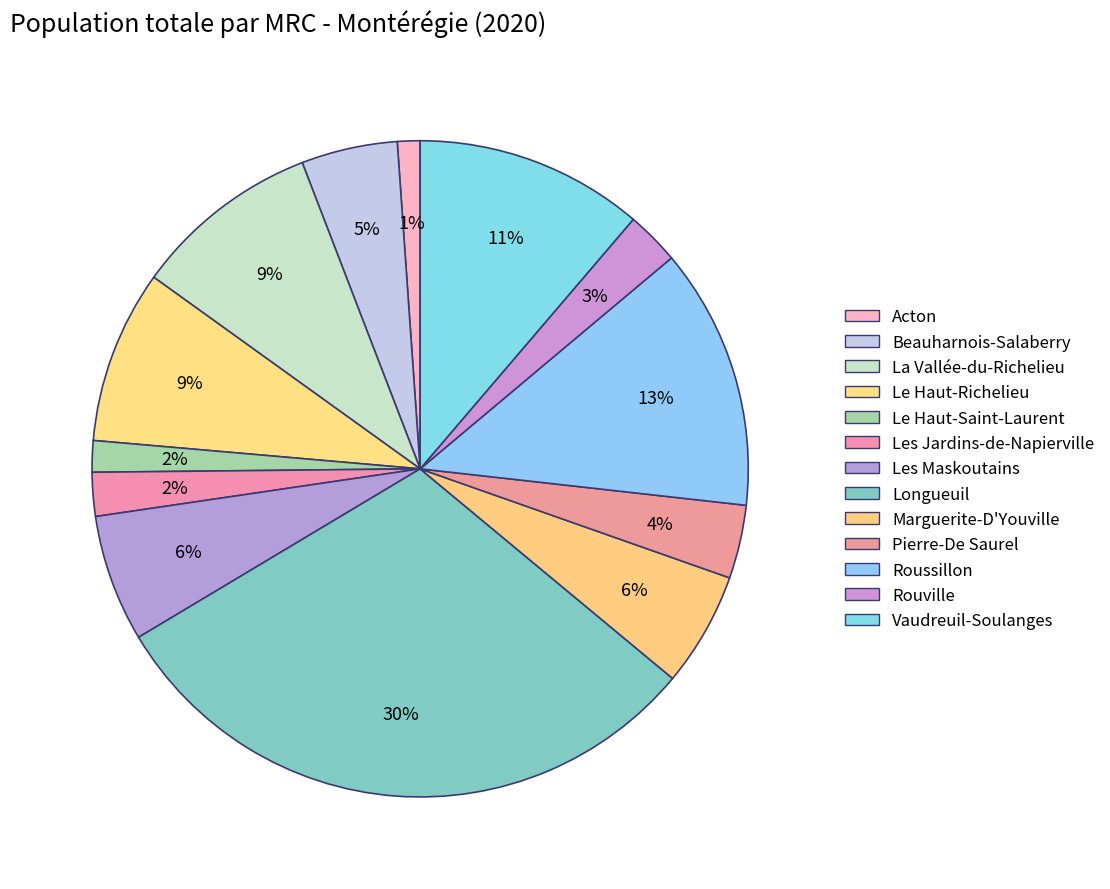

To the nearest percent, what is the difference between the largest and smallest slice percentages?

29%